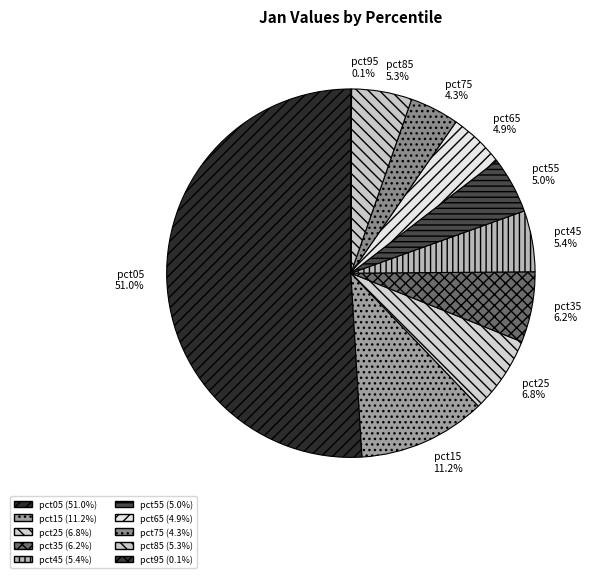

To the nearest percent, what is the average slice percentage?

10%